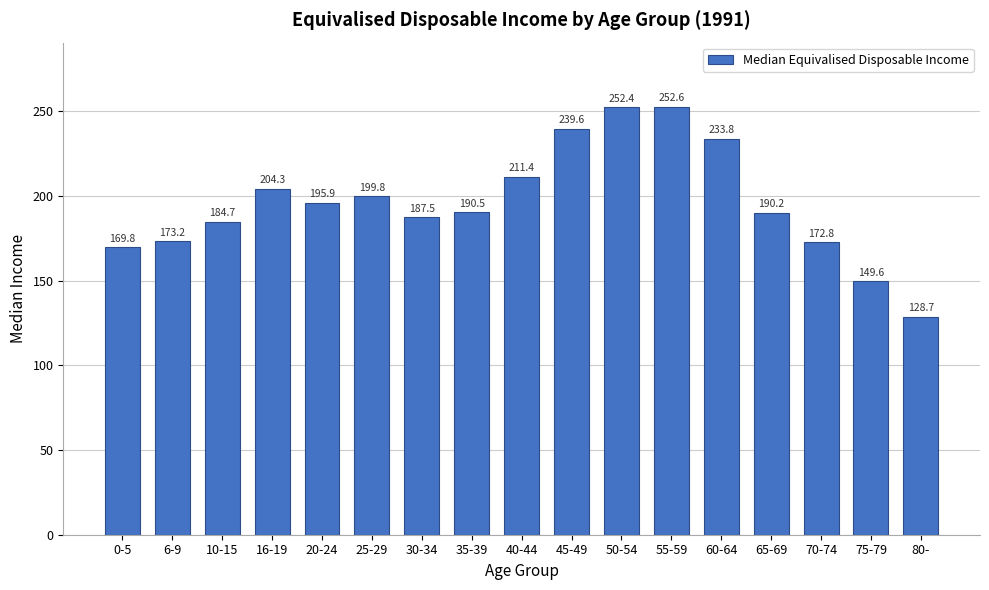

Reading left to right, what are all the values shown in this chart?

0-5=169.8	6-9=173.2	10-15=184.7	16-19=204.3	20-24=195.9	25-29=199.8	30-34=187.5	35-39=190.5	40-44=211.4	45-49=239.6	50-54=252.4	55-59=252.6	60-64=233.8	65-69=190.2	70-74=172.8	75-79=149.6	80-=128.7